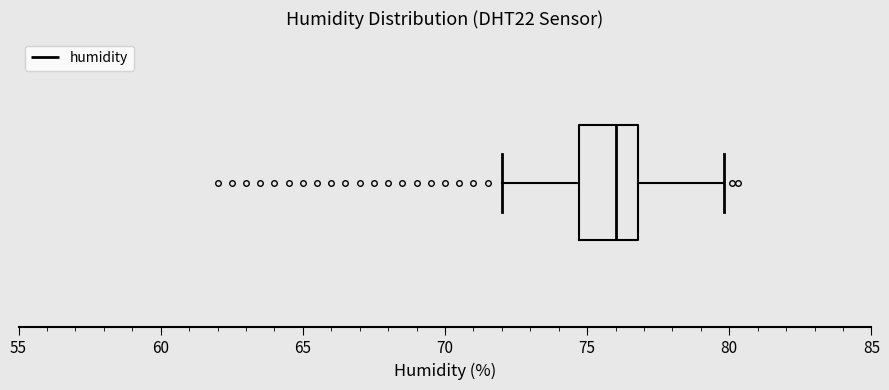

Read this box plot against the x-axis: the position of the median line, the range covered by the box, and the ends of both whiskers. The values are not printed on the chart, so give them approximately, as read against the axis.

median 76.0, box 74.5 to 77.0, whiskers 72.0 to 80.0